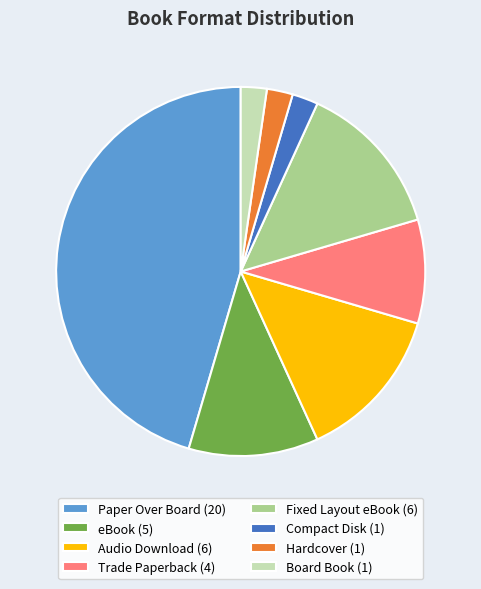

Combined, do Board Book (1) and Hardcover (1) account for over 50%?

No